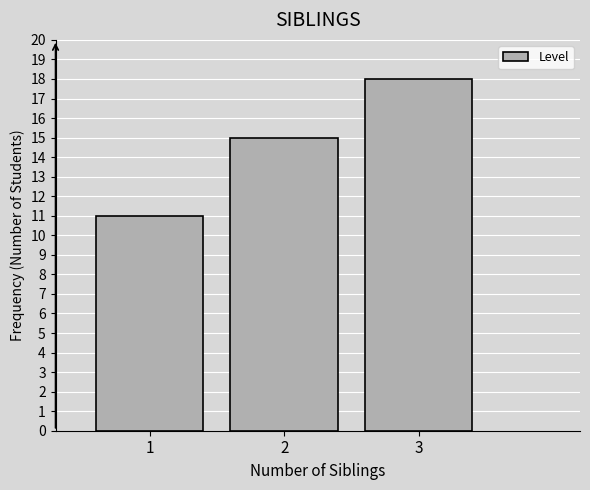

Reading left to right, list all the values displayed in this chart.

11	15	18